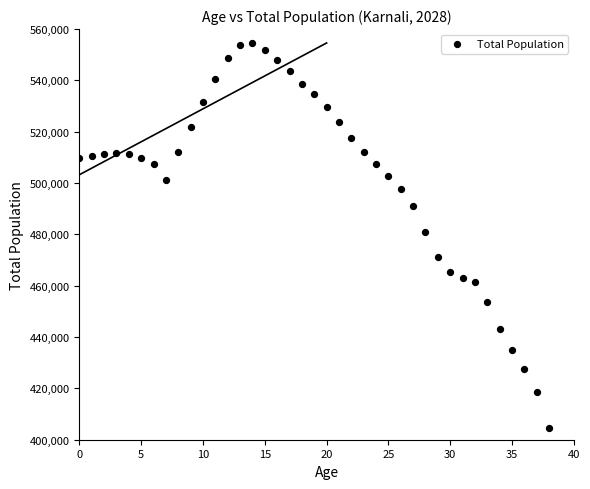

What is the range of Y values (max minus min)?

149749